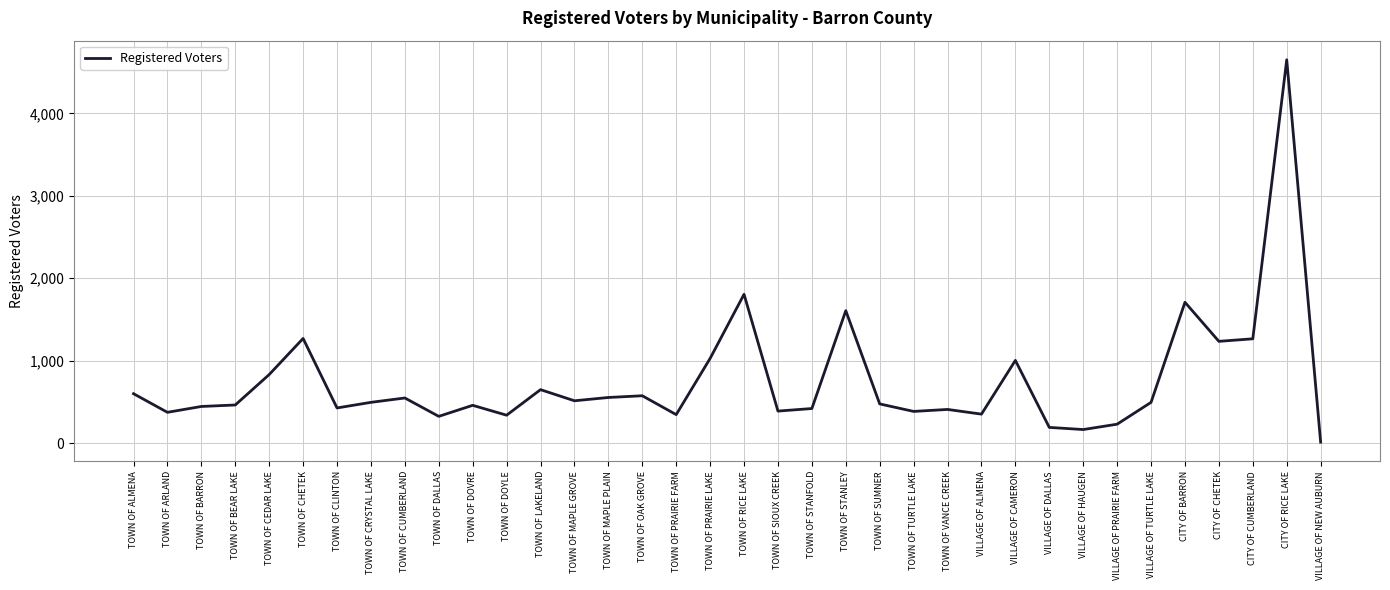

What is the smallest value displayed?

12